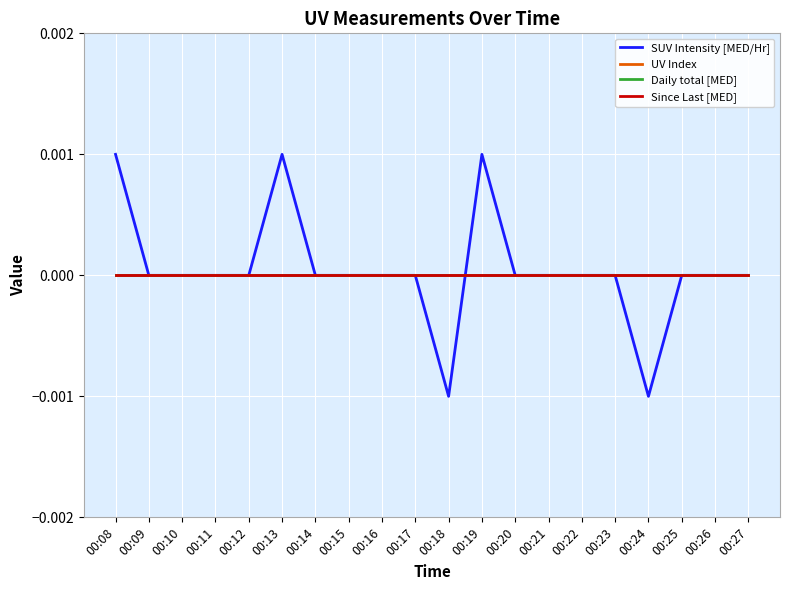

The UV Index series shows 0.0 at 00:11. True or false?

True